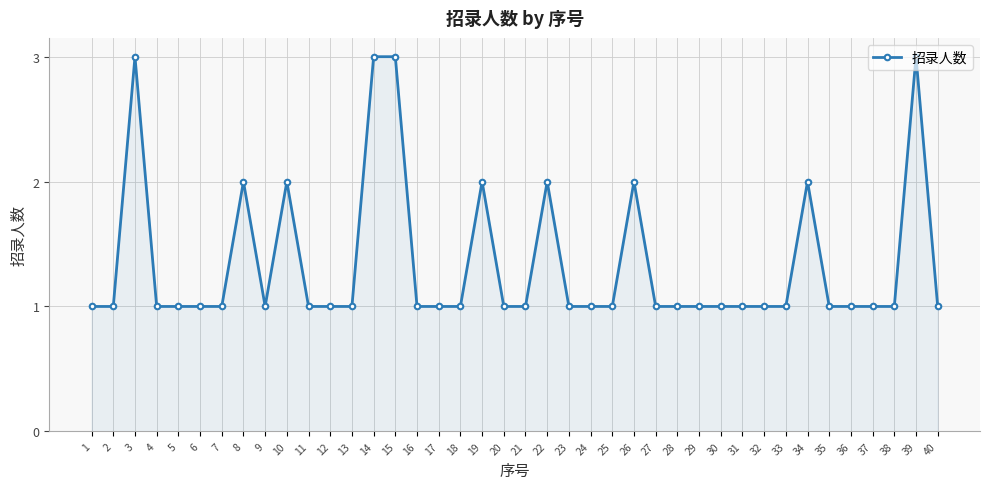

Is it true that the value at 2 is 0?

False